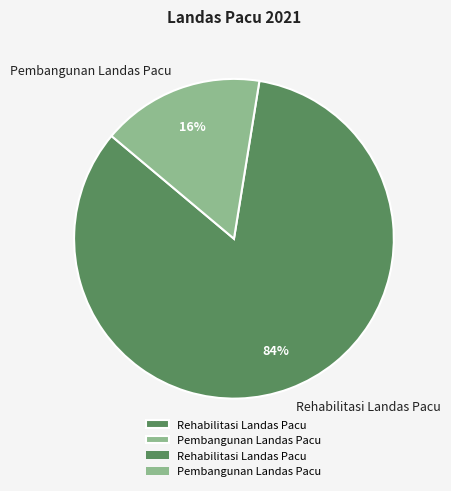

To the nearest percent, what is the combined percentage of Pembangunan Landas Pacu and Rehabilitasi Landas Pacu?

100%